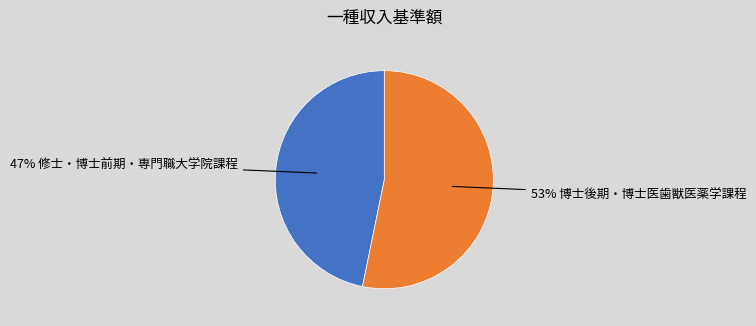

Does any single category account for the majority?

Yes